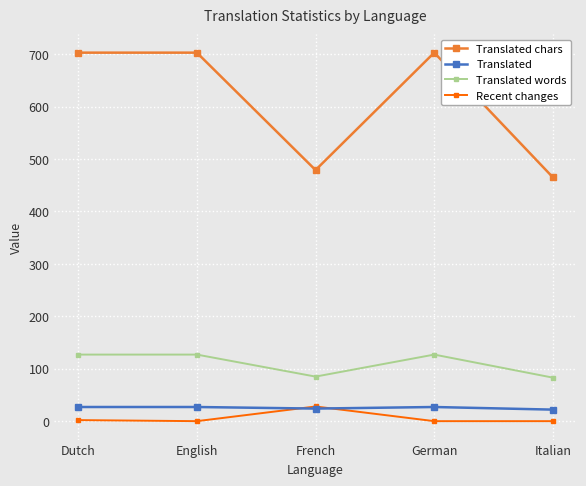

Does the chart display data point markers on the line(s)?

Yes